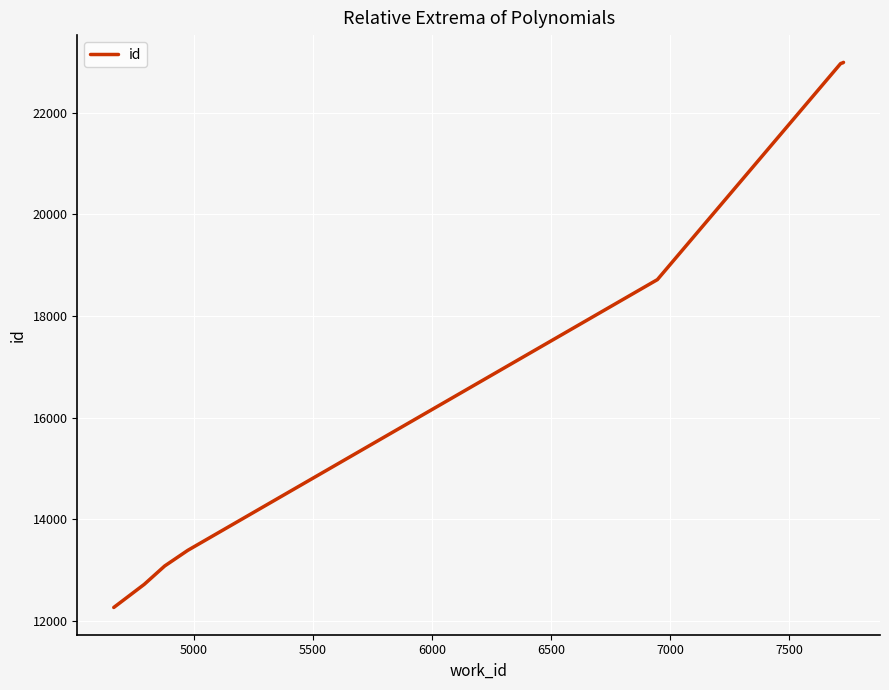

What is the minimum value shown in the chart?

12261